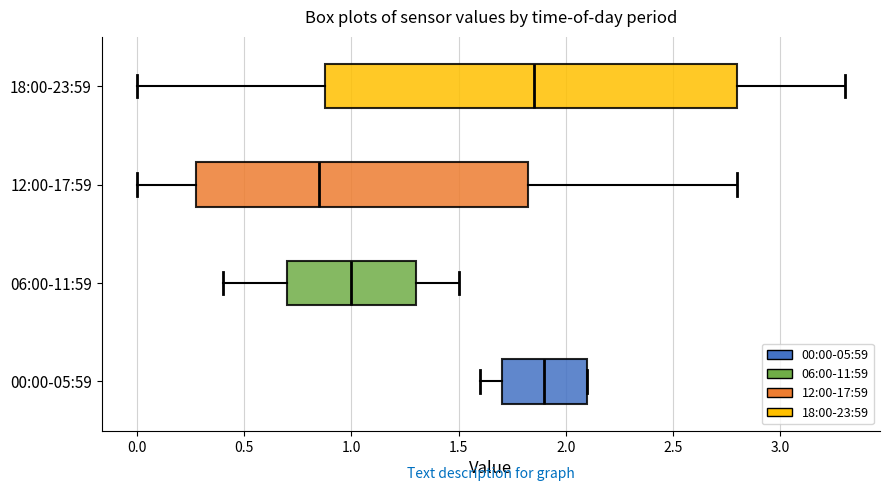

Reading bottom to top, read every box against the x-axis: the position of its median line, the range the box covers, and the ends of its whiskers. The values are not printed on the chart, so give them approximately, as read against the axis.

00:00-05:59: median 1.90, box 1.70 to 2.10, whiskers 1.60 to 2.10
06:00-11:59: median 1.00, box 0.70 to 1.30, whiskers 0.40 to 1.50
12:00-17:59: median 0.85, box 0.30 to 1.85, whiskers 0.00 to 2.80
18:00-23:59: median 1.85, box 0.90 to 2.80, whiskers 0.00 to 3.30